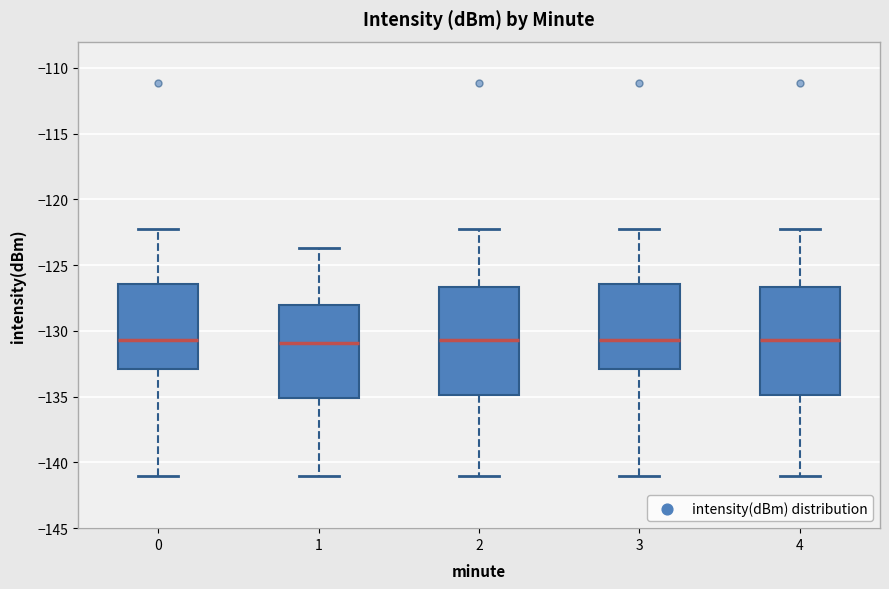

Reading left to right, transcribe this box plot: for each box, give where its median line is, the range the box spans, and where its two whiskers end, as read against the y-axis. The values are not printed on the chart, so give them approximately, as read against the axis.

0: median -130.5, box -133.0 to -126.5, whiskers -141.0 to -122.0
1: median -131.0, box -135.0 to -128.0, whiskers -141.0 to -123.5
2: median -130.5, box -135.0 to -126.5, whiskers -141.0 to -122.0
3: median -130.5, box -133.0 to -126.5, whiskers -141.0 to -122.0
4: median -130.5, box -135.0 to -126.5, whiskers -141.0 to -122.0